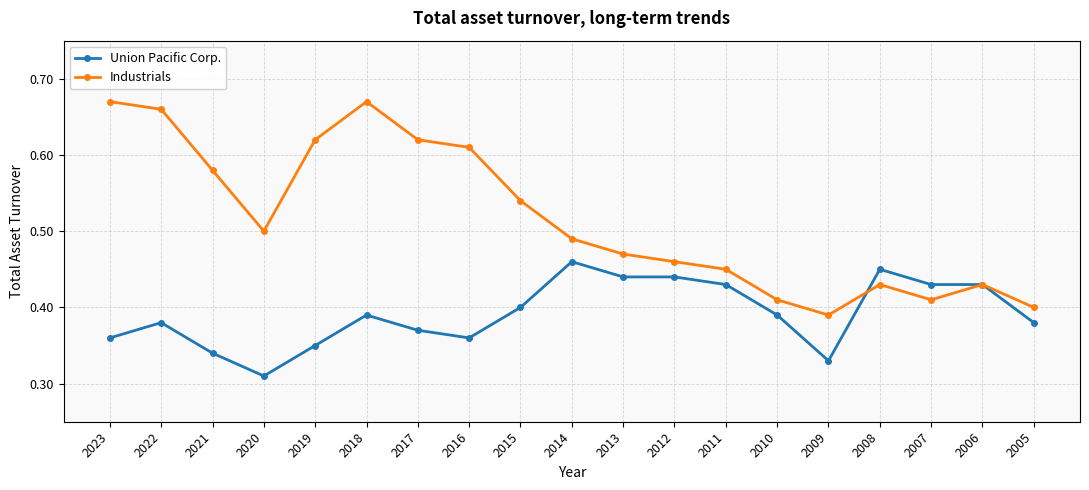

Rank the series at 2008 from lowest to highest value.

Industrials, Union Pacific Corp.